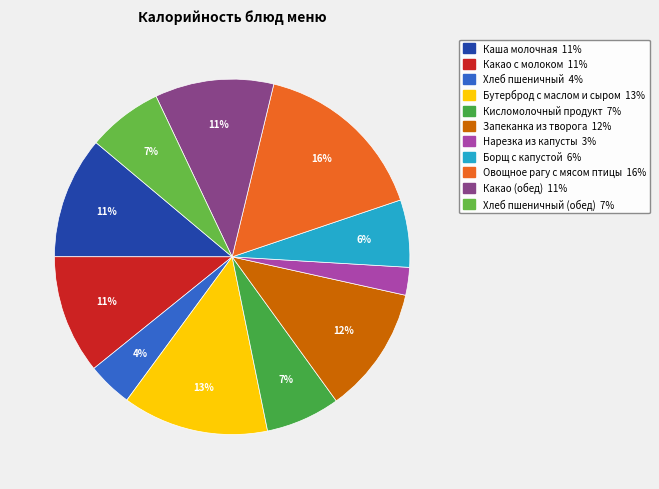

How many segments does this pie chart have?

11